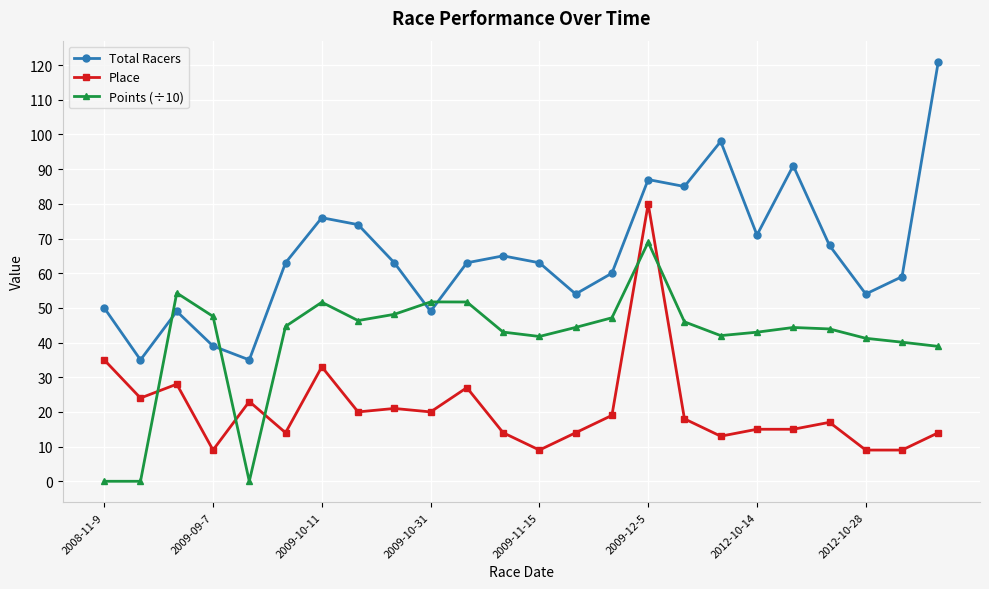

Rank the series by their average value, from lowest to highest.

Place, Points (÷10), Total Racers